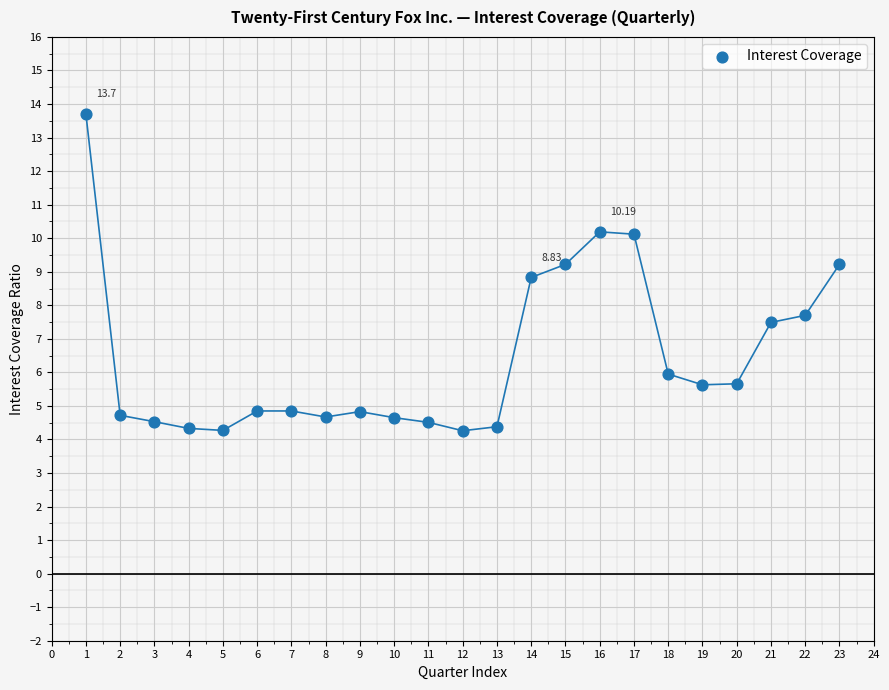

What is the range of X values (max minus min)?

22.0